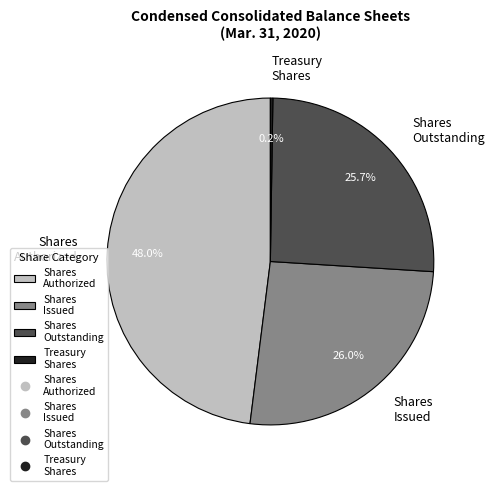

Does Shares Outstanding represent more than half of the total?

No